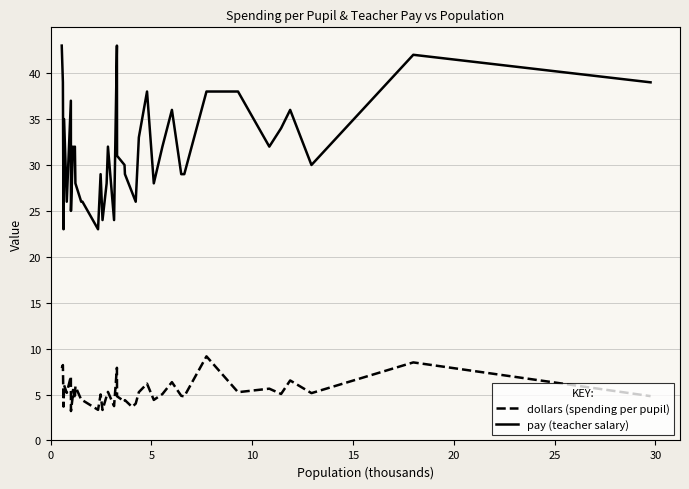

What is the minimum value shown in the chart?

3.2